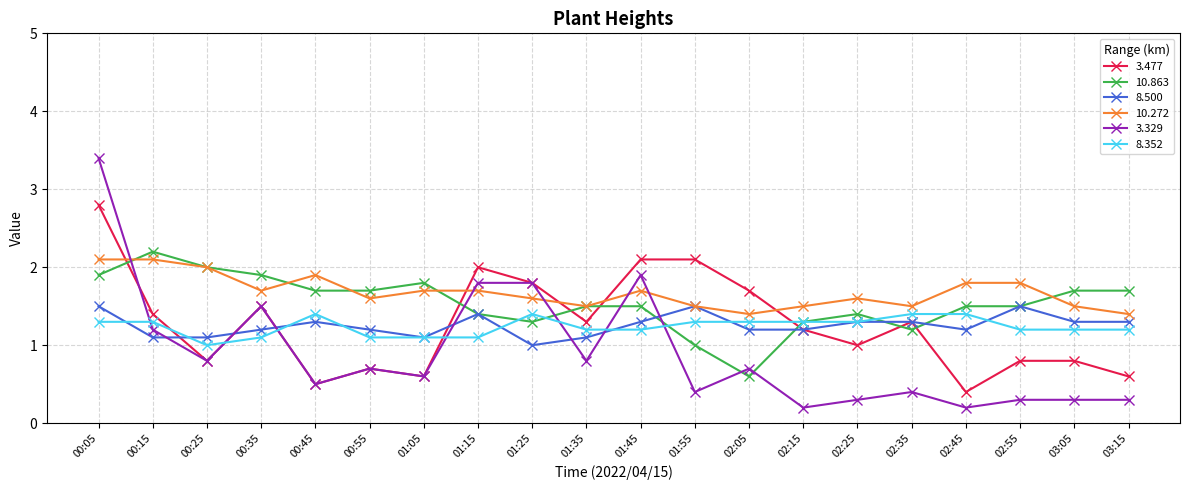

What is the value of the 10.272 point at the 14th from the left?

1.5